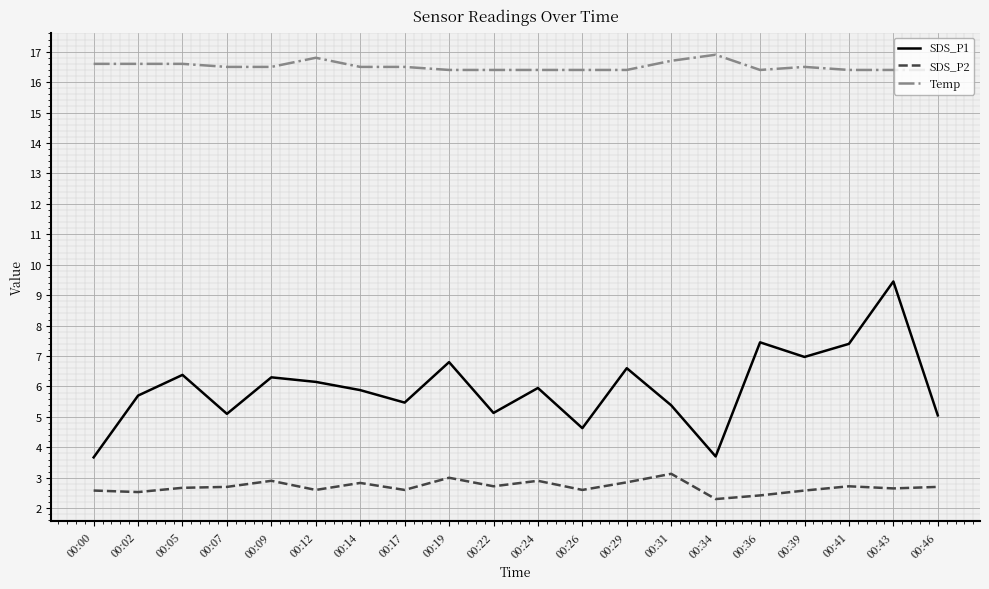

Count the Temp values in the range 16 to 17.

20